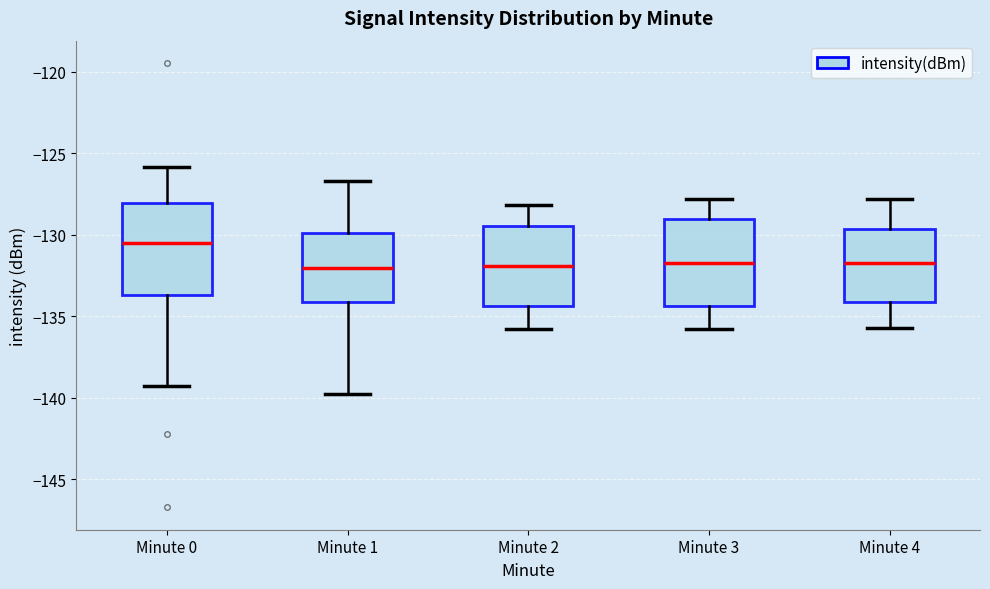

Where is the lower edge of the box for Minute 1 on the y-axis? The values are not printed on the chart, so give them approximately, as read against the axis.

-134.0